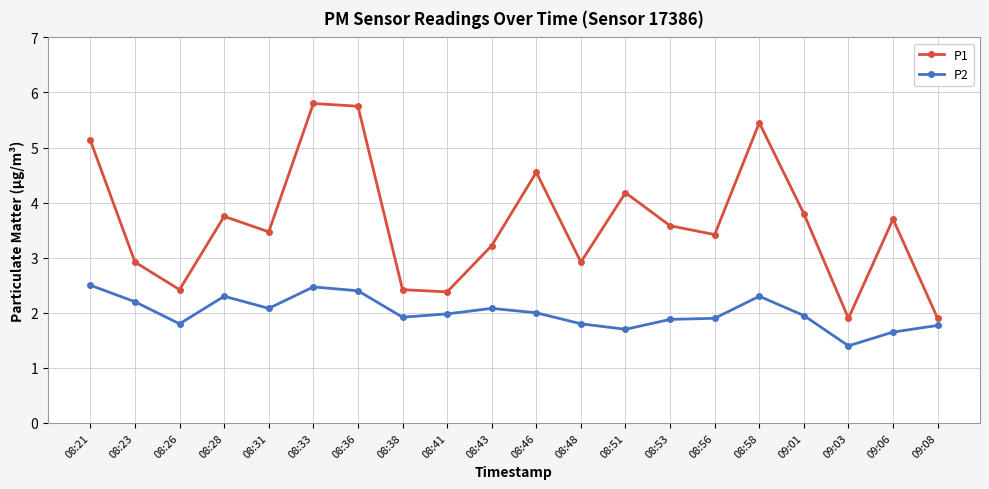

Which category has the lowest value in the P2 series?

09:03